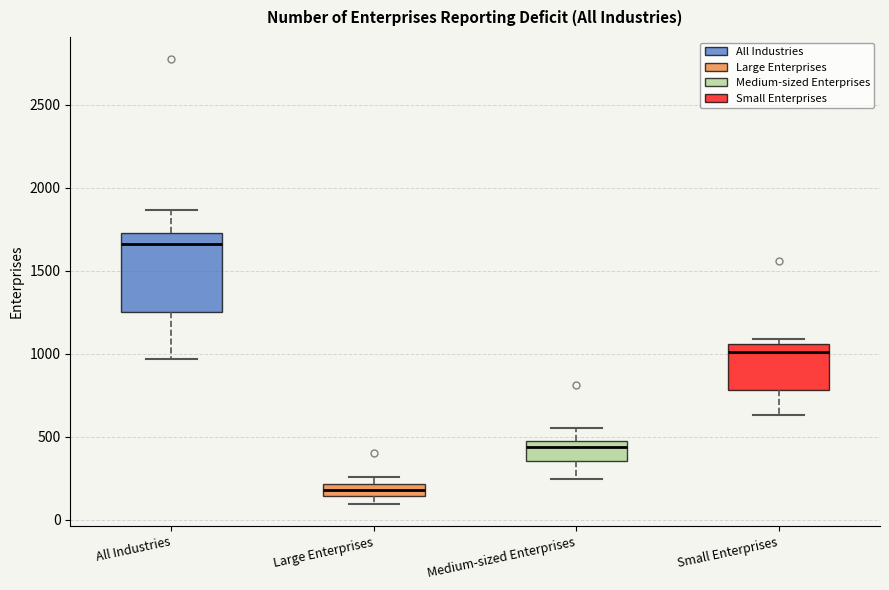

Where is the lower edge of the box for Small Enterprises on the y-axis? The values are not printed on the chart, so give them approximately, as read against the axis.

800